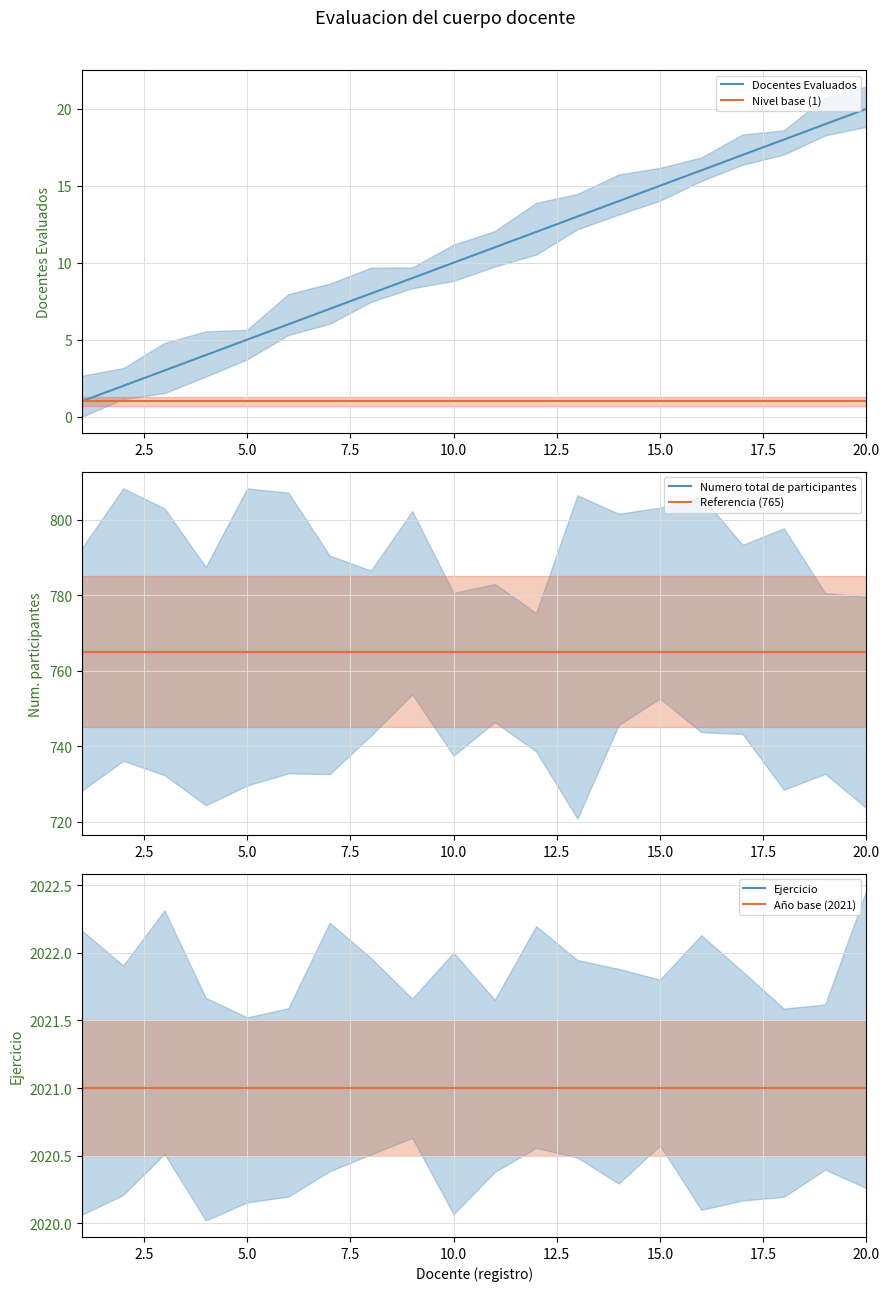

At which label does Docentes Evaluados reach its peak?

20.0